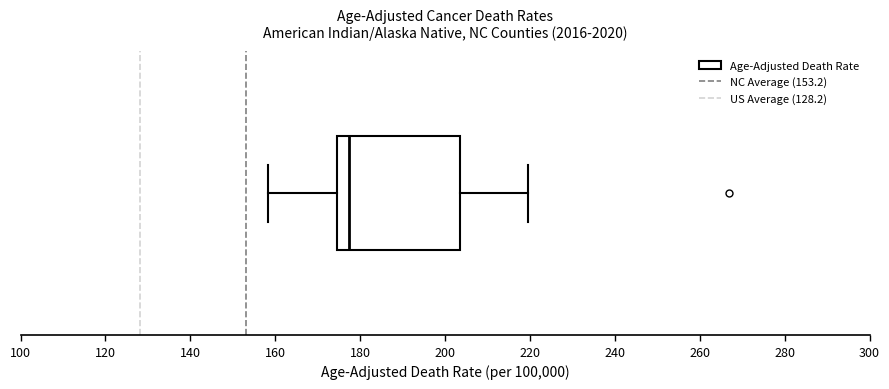

Transcribe this box plot: give where the median line is, the range the box spans, and where the two whiskers end, as read against the x-axis. The values are not printed on the chart, so give them approximately, as read against the axis.

median 178, box 174 to 204, whiskers 158 to 220